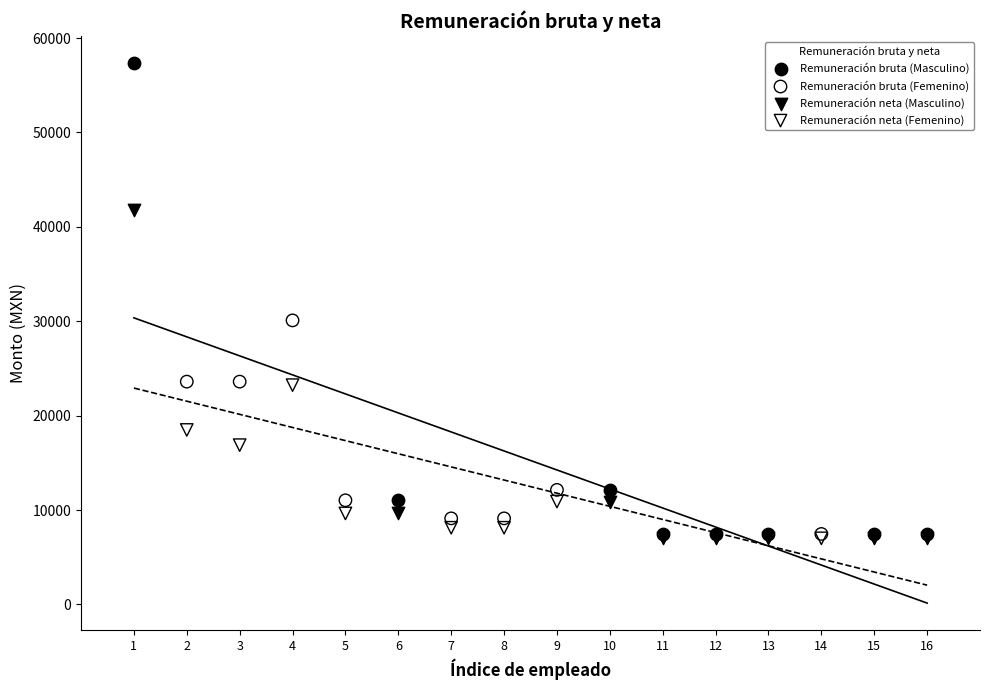

Which series reaches the maximum Y coordinate?

Remuneración bruta (Masculino)